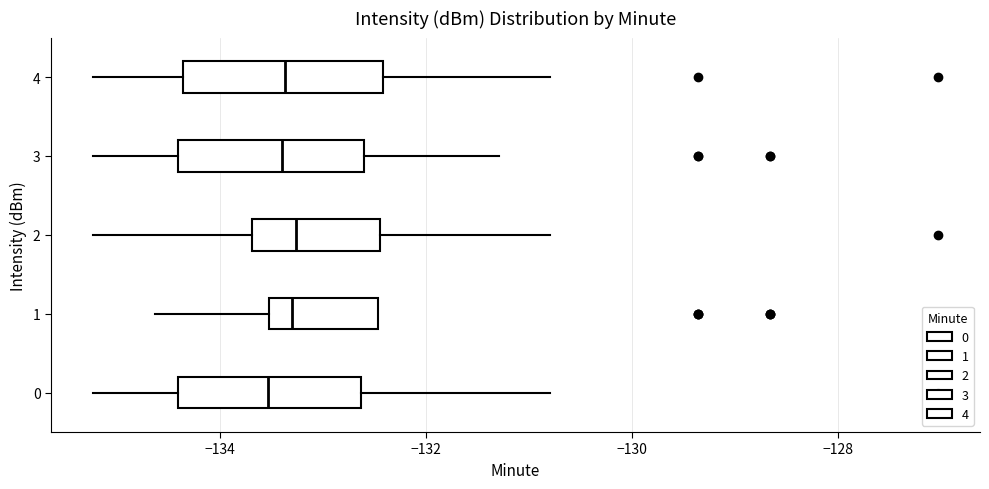

Reading bottom to top, read every box against the x-axis: the position of its median line, the range the box covers, and the ends of its whiskers. The values are not printed on the chart, so give them approximately, as read against the axis.

0: median -133.6, box -134.4 to -132.6, whiskers -135.2 to -130.8
1: median -133.4, box -133.6 to -132.4, whiskers -134.6 to -132.4
2: median -133.2, box -133.6 to -132.4, whiskers -135.2 to -130.8
3: median -133.4, box -134.4 to -132.6, whiskers -135.2 to -131.2
4: median -133.4, box -134.4 to -132.4, whiskers -135.2 to -130.8